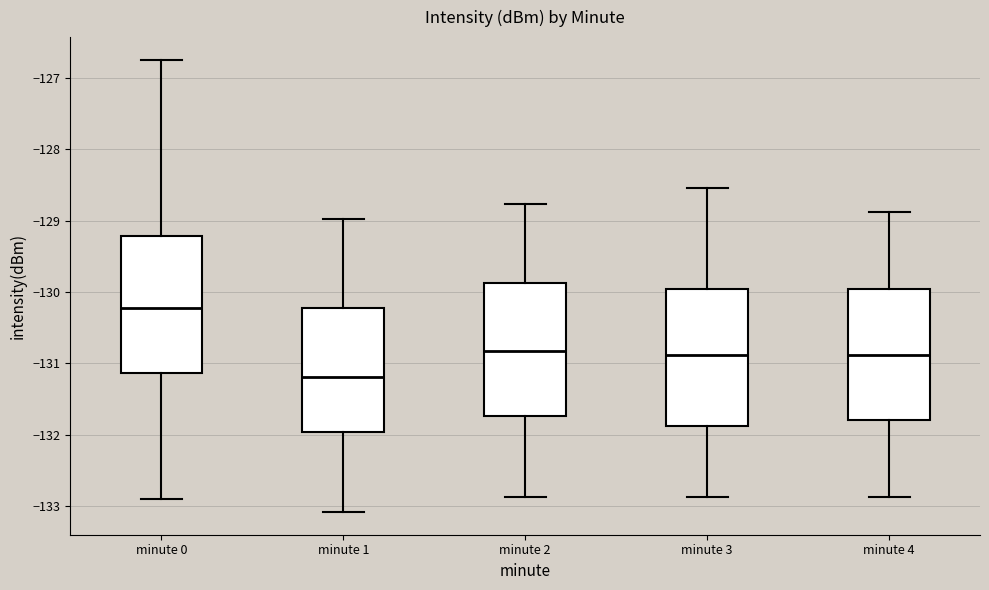

Where does the upper whisker of the box for minute 0 end on the y-axis? The values are not printed on the chart, so give them approximately, as read against the axis.

-126.7